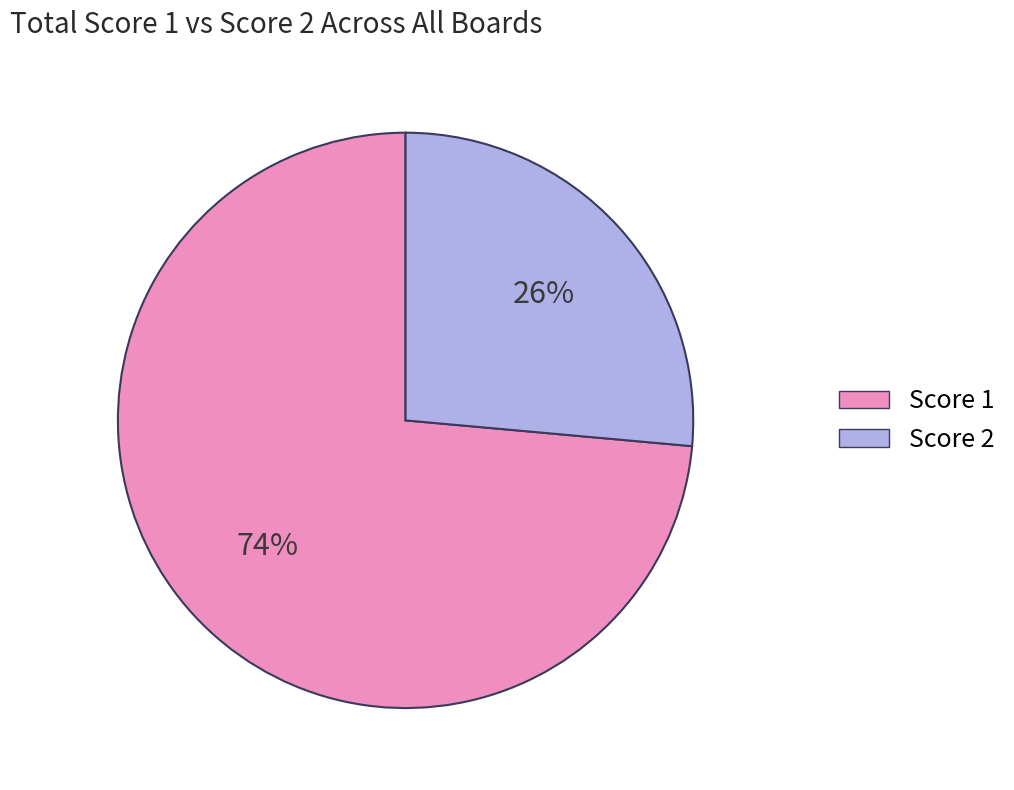

What is the majority slice?

Score 1